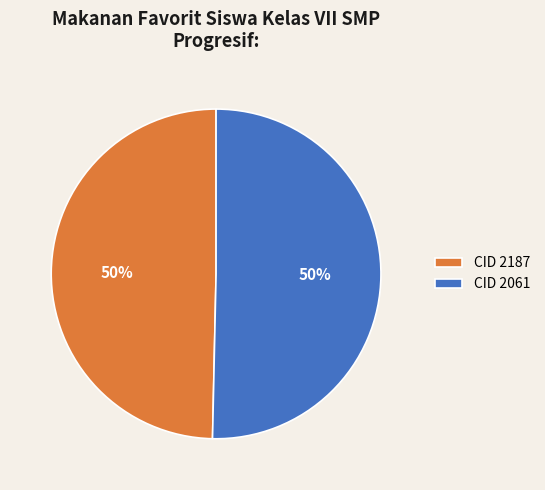

To the nearest percent, what portion does CID 2061 represent?

50%